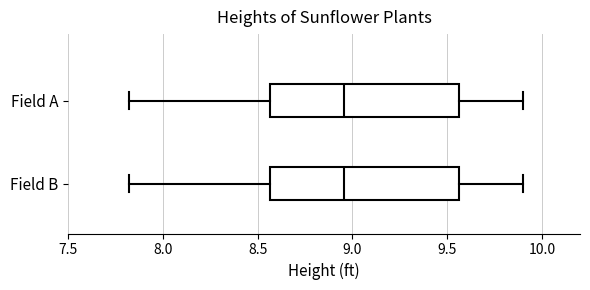

Reading bottom to top, transcribe this box plot: for each box, give where its median line is, the range the box spans, and where its two whiskers end, as read against the x-axis. The values are not printed on the chart, so give them approximately, as read against the axis.

Field B: median 8.95, box 8.55 to 9.55, whiskers 7.80 to 9.90
Field A: median 8.95, box 8.55 to 9.55, whiskers 7.80 to 9.90